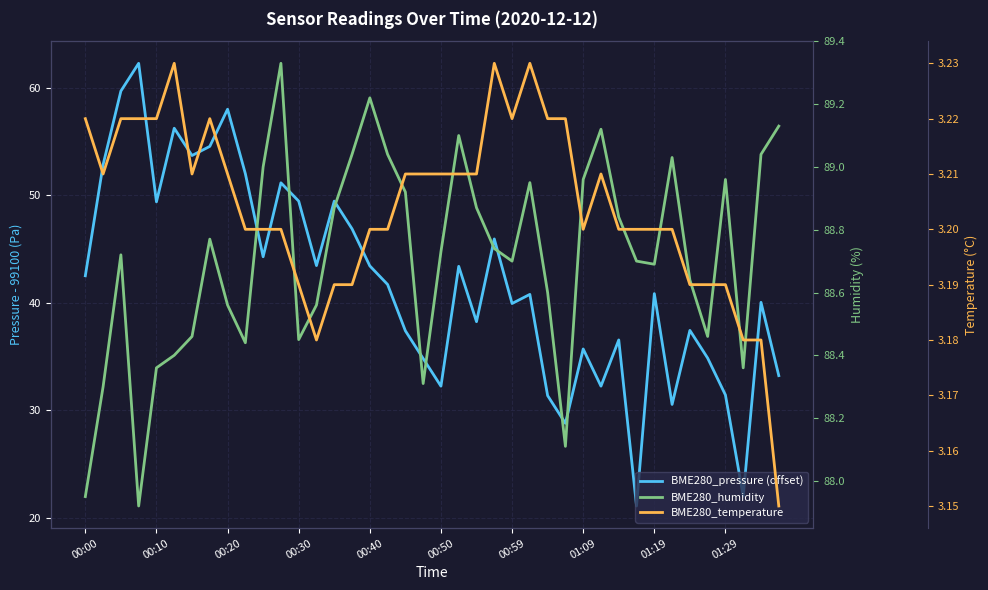

True or false: BME280_temperature and BME280_humidity cross at least once.

False